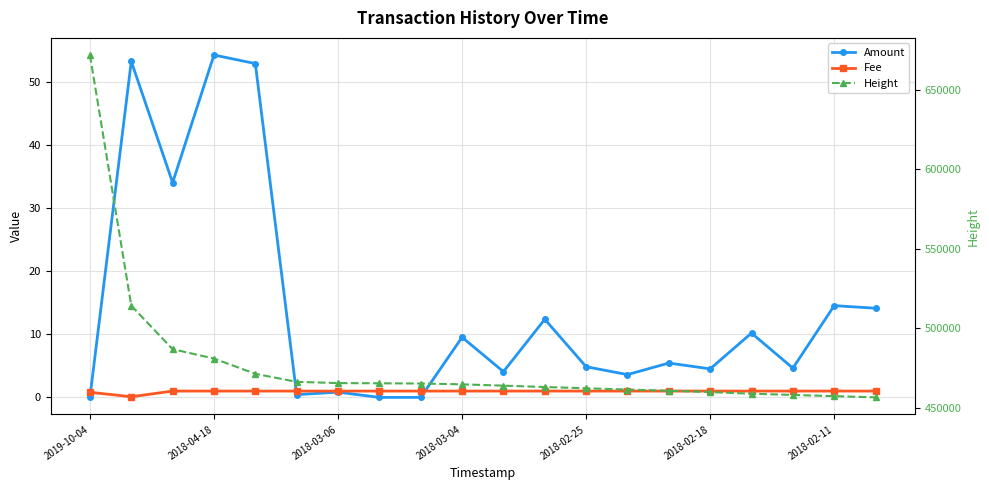

How many data points in Height are above 464738?

9